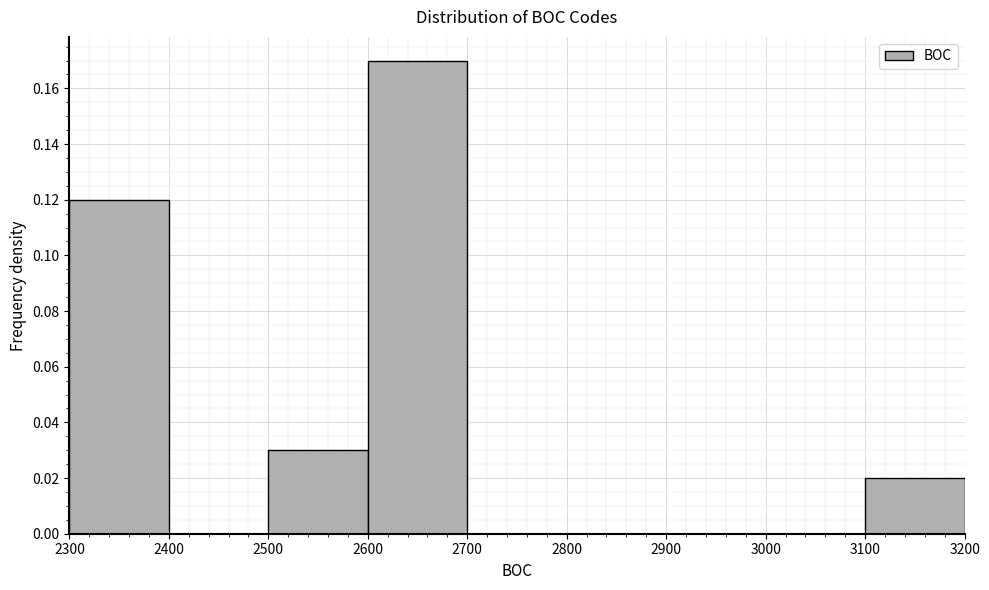

How tall is the bar that spans 2500 to 2600 on the x-axis? The values are not printed on the chart, so give them approximately, as read against the axis.

0.03